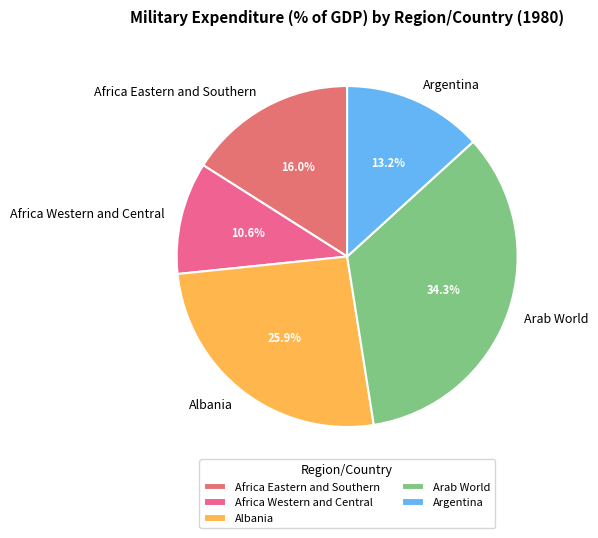

The Albania slice represents 26% of the pie. True or false?

True